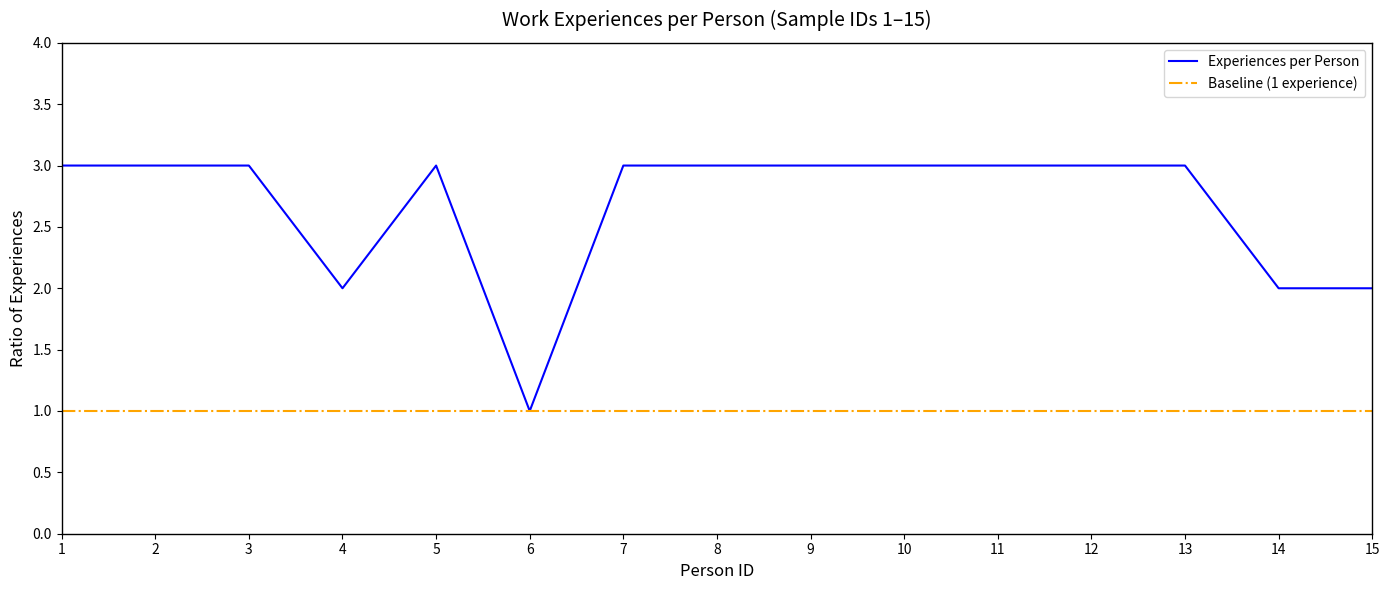

The value of Experiences per Person at 9 is 3. True or false?

True